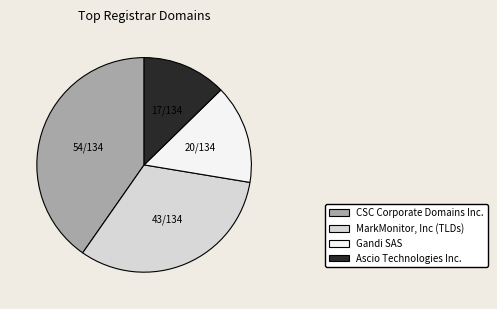

Which category has the biggest portion of the pie?

CSC Corporate Domains Inc.